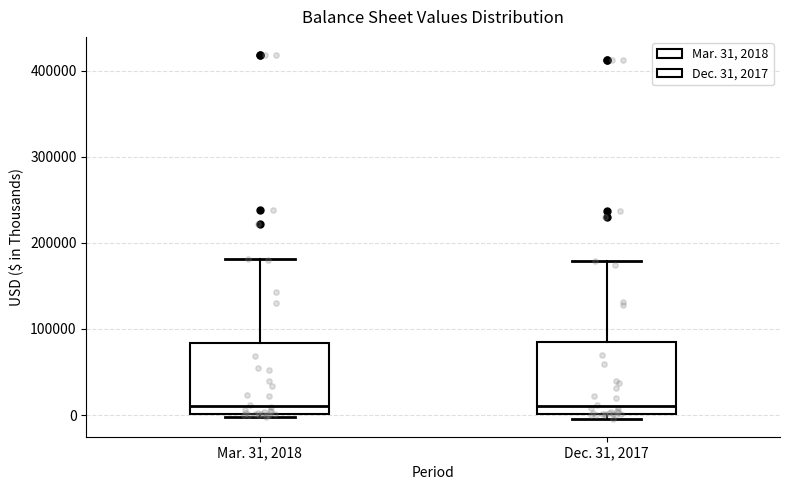

Reading left to right, transcribe this box plot: for each box, give where its median line is, the range the box spans, and where its two whiskers end, as read against the y-axis. The values are not printed on the chart, so give them approximately, as read against the axis.

Mar. 31, 2018: median 10000, box 0 to 80000, whiskers 0 (just below the box's lower edge) to 180000
Dec. 31, 2017: median 10000, box 0 to 80000, whiskers 0 (just below the box's lower edge) to 180000